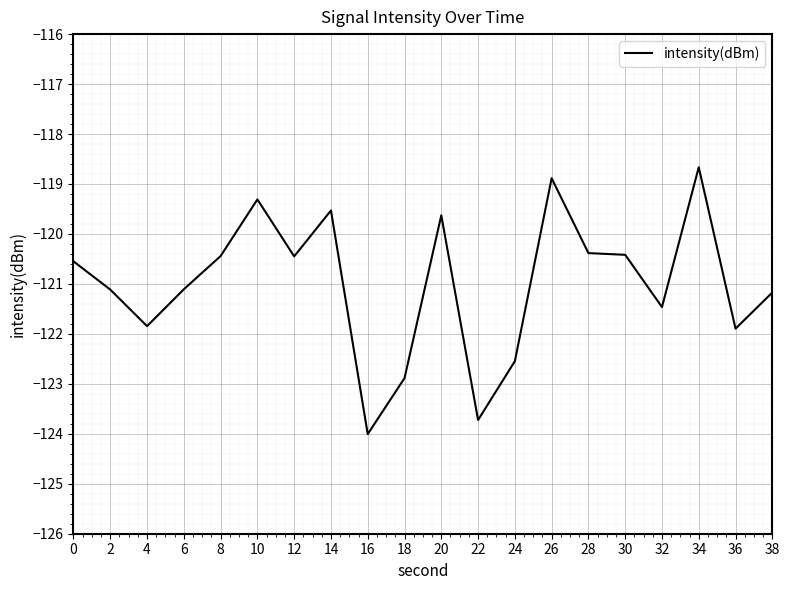

The value at 6 is -36.0. True or false?

False